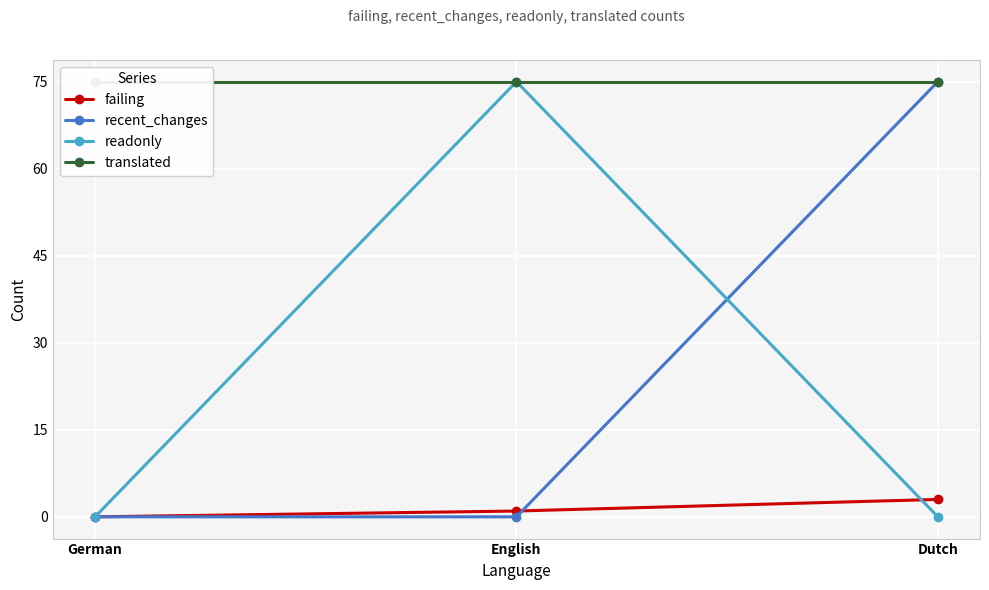

At which category does the chart reach its minimum across all series?

German